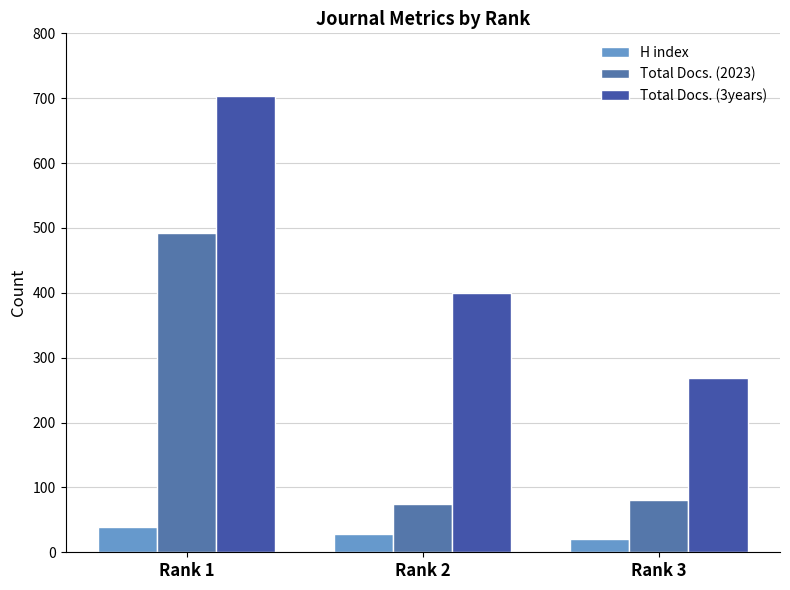

What is the approximate value of H index at Rank 1, to the nearest 10?

40